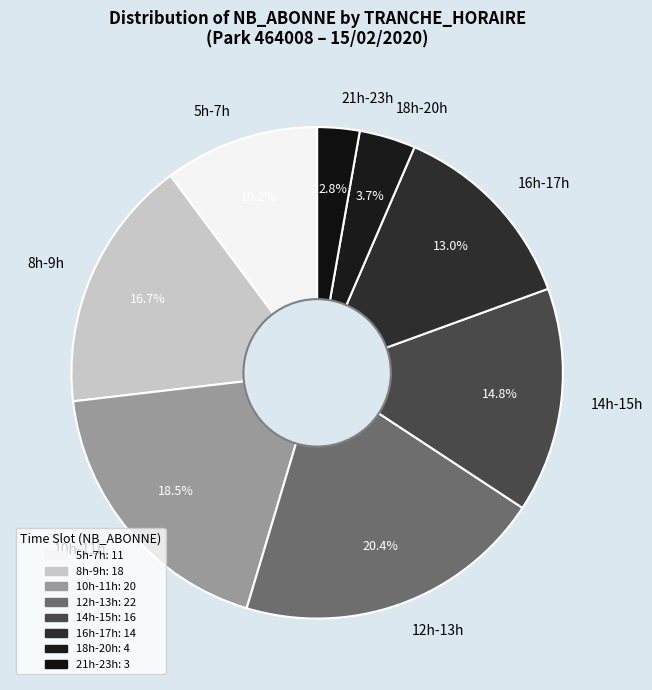

Count the number of slices in the pie.

8